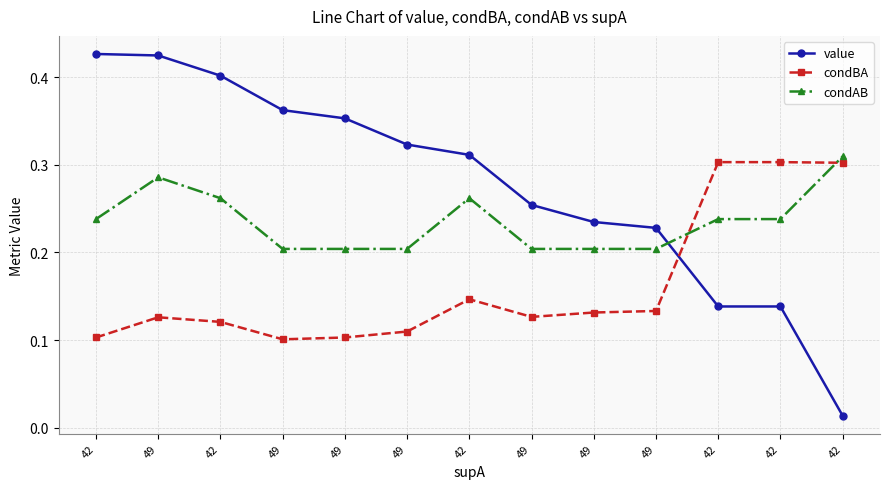

At which label is condAB closest to 0?

49